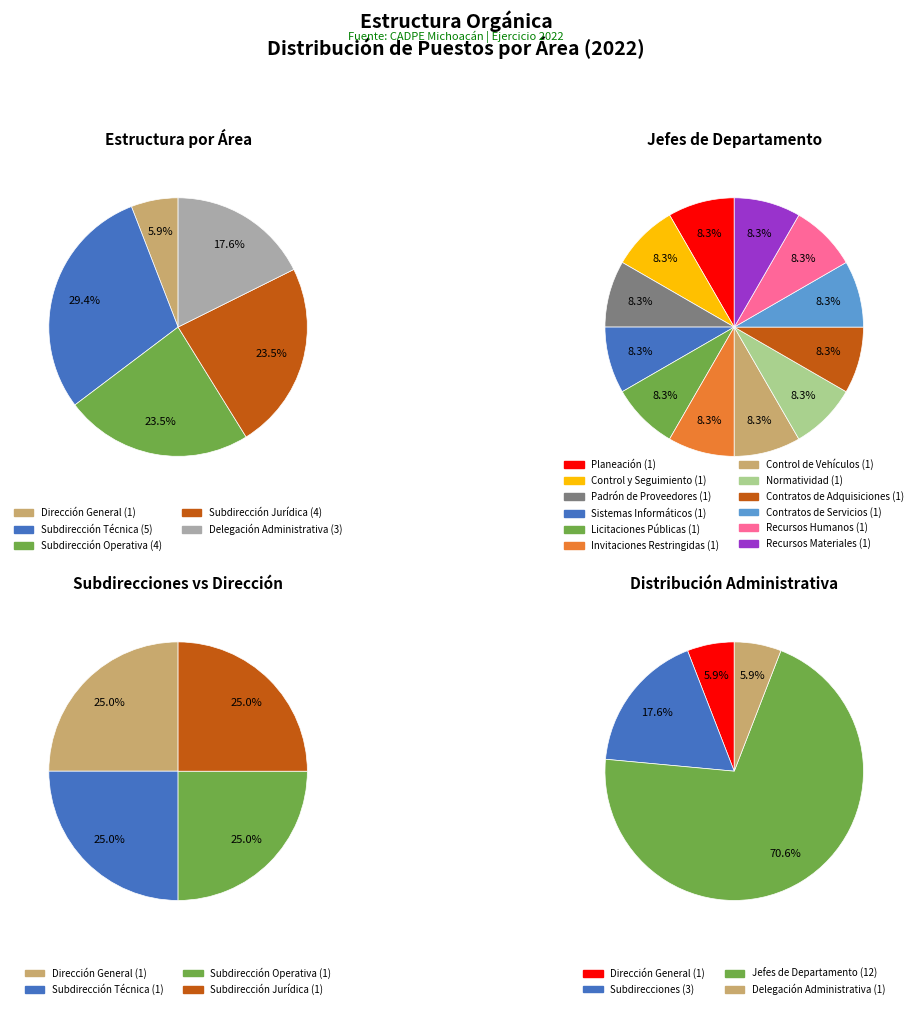

Approximately how many times larger is the value at Subdirección Técnica compared to Subdirección Operativa?

1.2